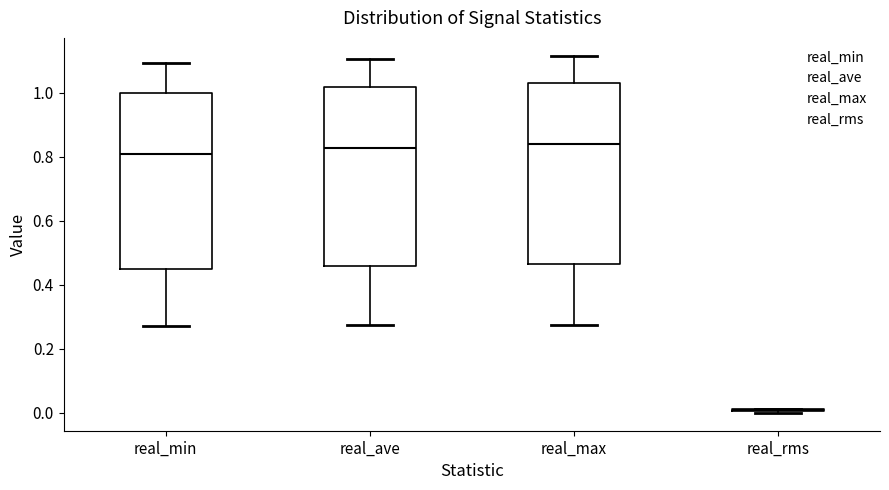

Reading left to right, read every box against the y-axis: the position of its median line, the range the box covers, and the ends of its whiskers. The values are not printed on the chart, so give them approximately, as read against the axis.

real_min: median 0.80, box 0.44 to 1.00, whiskers 0.28 to 1.10
real_ave: median 0.82, box 0.46 to 1.02, whiskers 0.28 to 1.10
real_max: median 0.84, box 0.46 to 1.04, whiskers 0.28 to 1.12
real_rms: box collapsed to a line at 0.02, whiskers 0.00 to 0.02